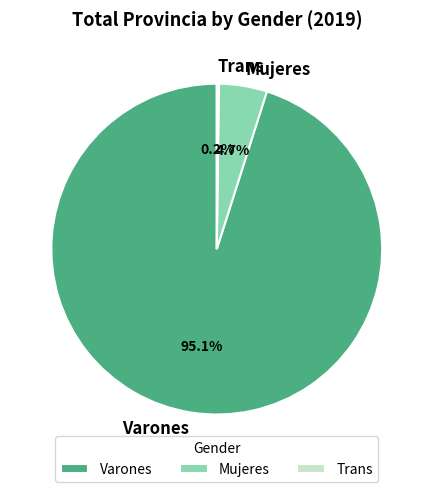

To the nearest percent, what is the average slice percentage?

33%